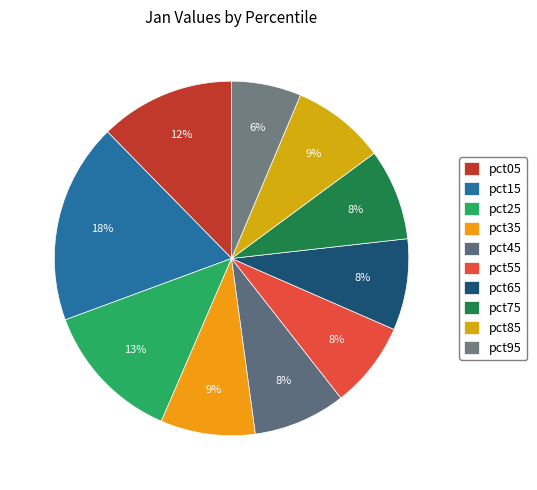

Which slice is the largest?

pct15